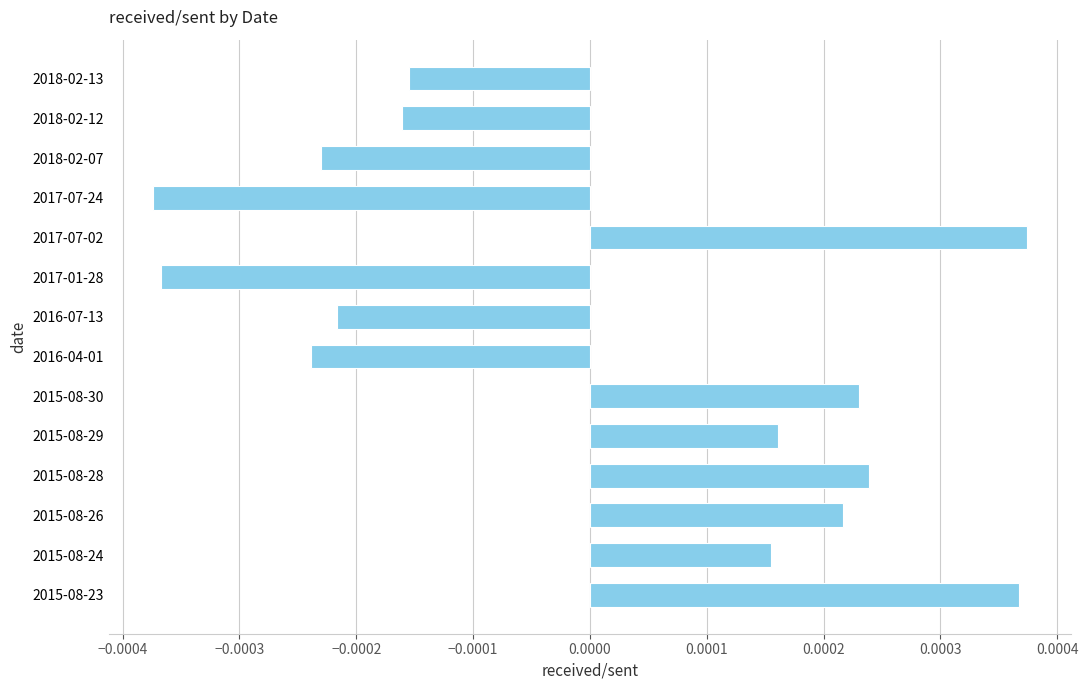

What is the label of the 7th bar from the bottom?

2016-04-01